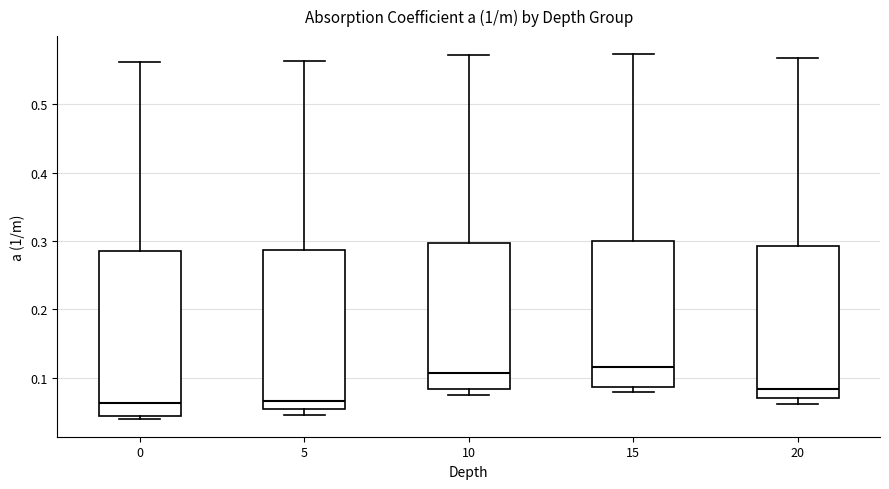

Where does the upper whisker of the box at x = 10 end on the y-axis? The values are not printed on the chart, so give them approximately, as read against the axis.

0.57